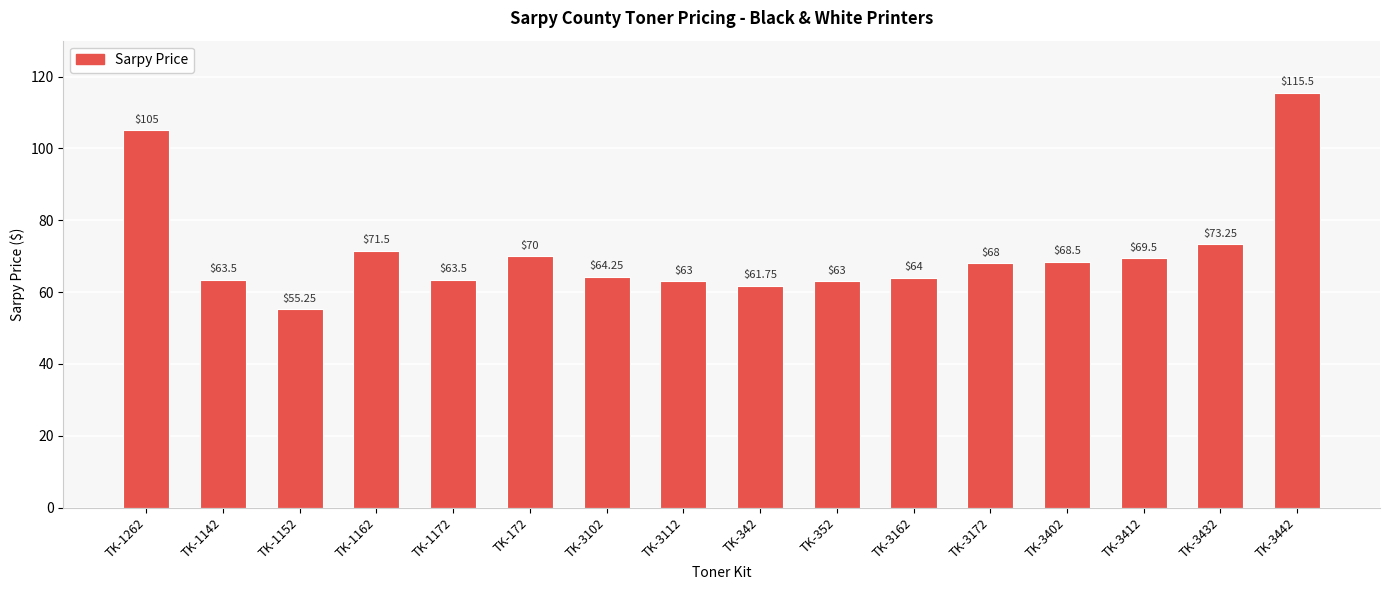

What is the ratio of the value at TK-352 to the value at TK-1152?

1.1